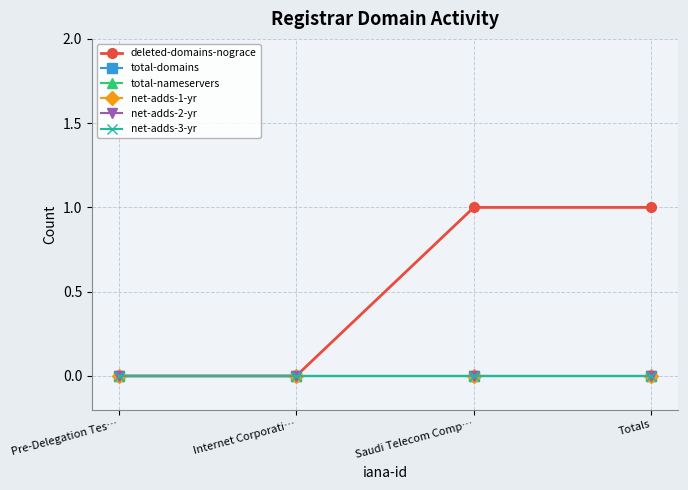

At which category is the sum across all series the highest?

Saudi Telecom Comp…